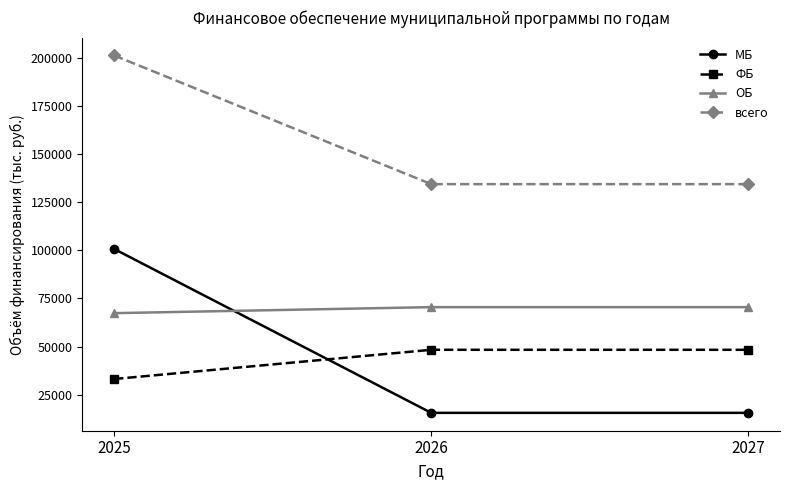

At how many categories does at least one series exceed 30462?

3